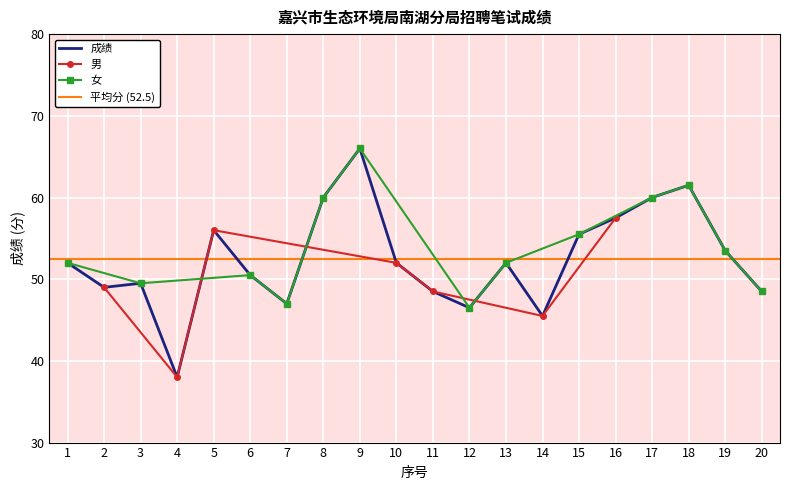

The chart shows a value of 11.4 at 4. True or false?

False